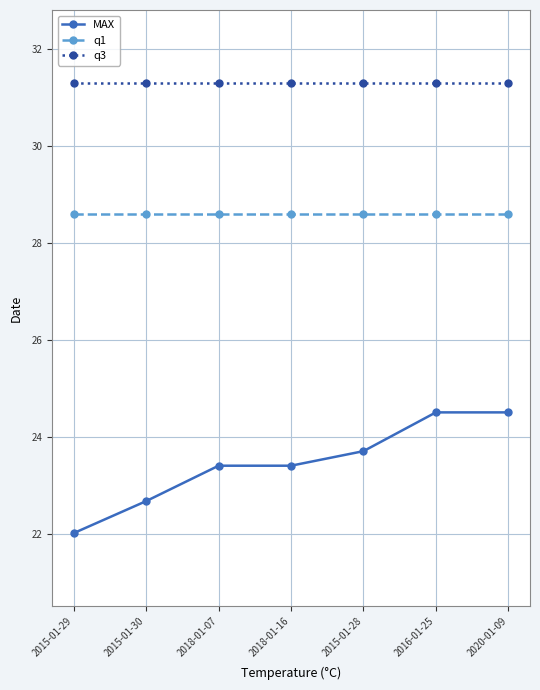

True or false: q3 and MAX cross at least once.

False